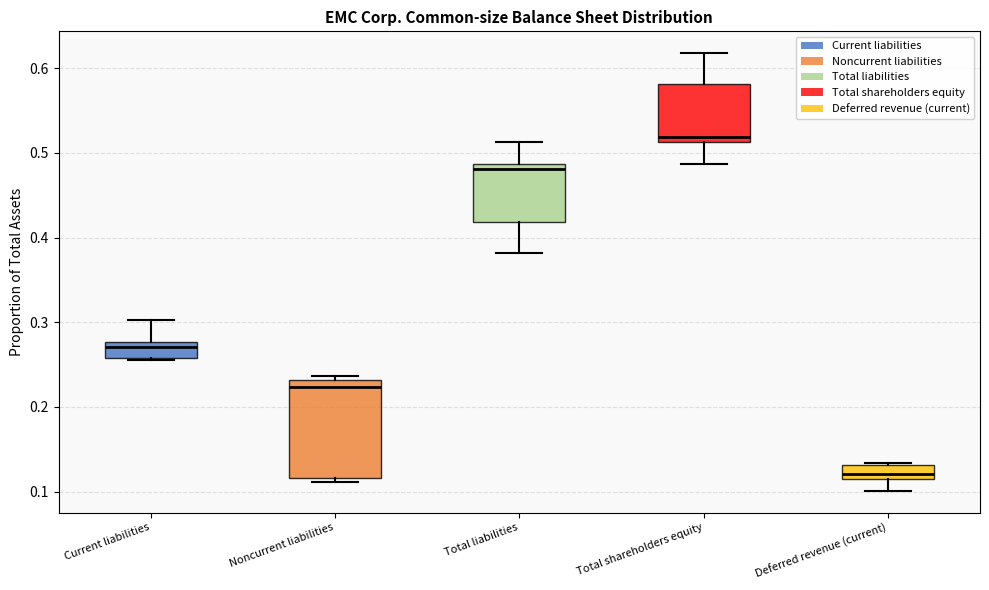

Reading left to right, read every box against the y-axis: the position of its median line, the range the box covers, and the ends of its whiskers. The values are not printed on the chart, so give them approximately, as read against the axis.

Current liabilities: median 0.27, box 0.26 to 0.28, whiskers 0.26 to 0.30
Noncurrent liabilities: median 0.22, box 0.12 to 0.23, whiskers 0.11 to 0.24
Total liabilities: median 0.48, box 0.42 to 0.49, whiskers 0.38 to 0.51
Total shareholders equity: median 0.52, box 0.51 to 0.58, whiskers 0.49 to 0.62
Deferred revenue (current): median 0.12 (just above the box's lower edge), box 0.12 to 0.13, whiskers 0.10 to 0.13